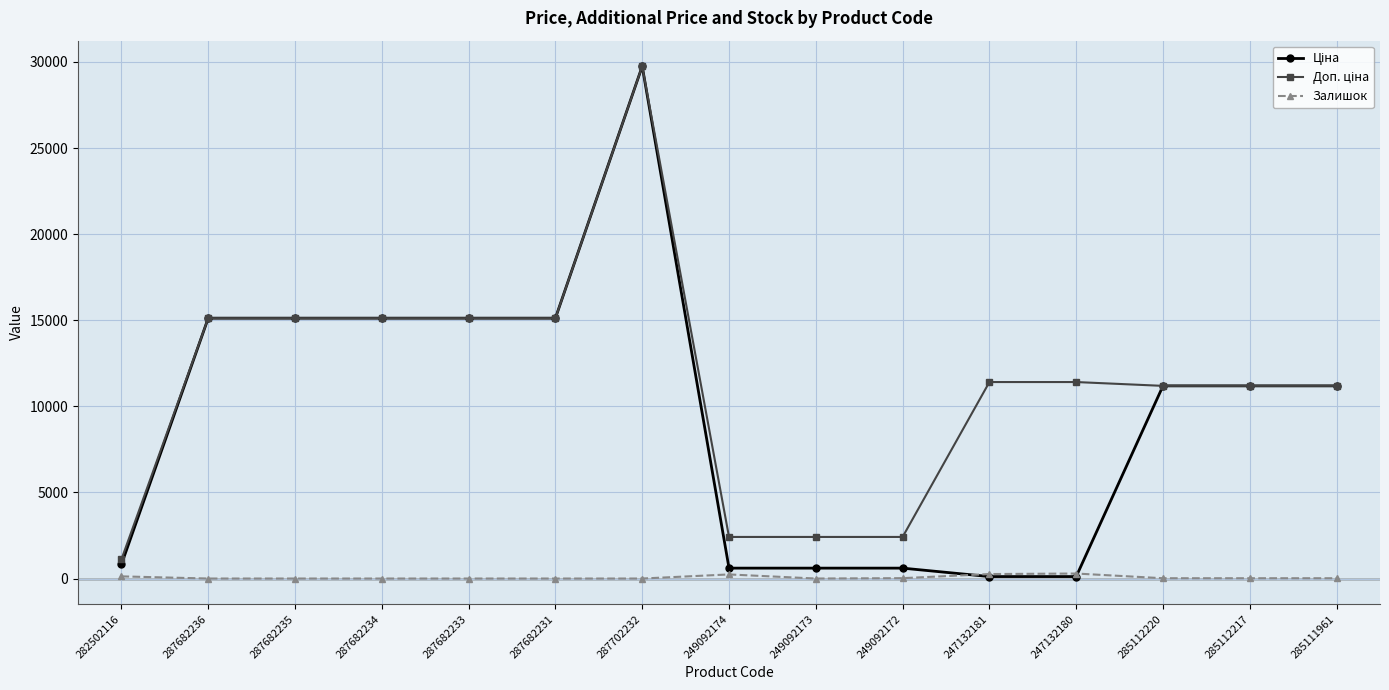

At how many categories does at least one series exceed 23877?

1